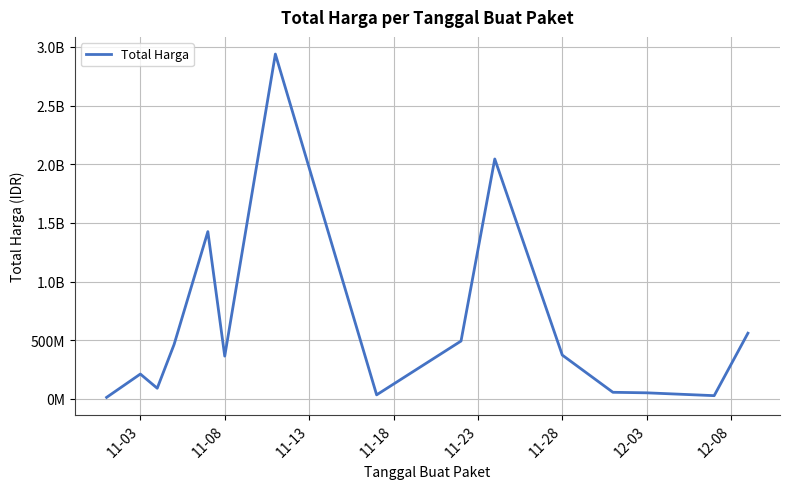

How many points are higher than both their immediate neighbors (excluding endpoints)?

4